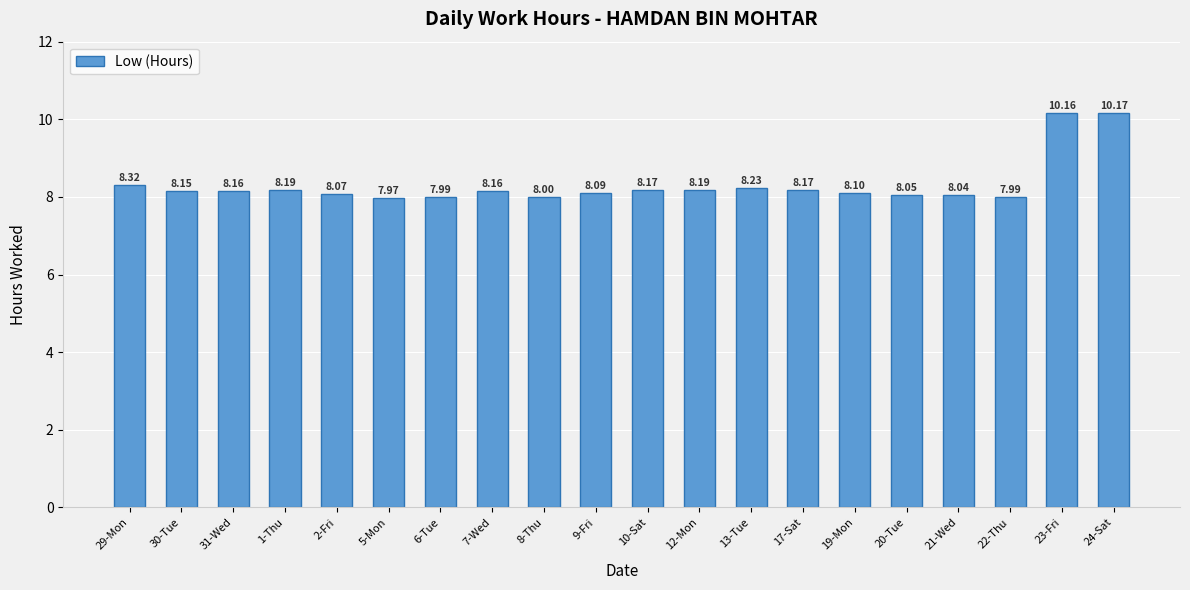

What is the value of the 15th bar from the left?

8.1